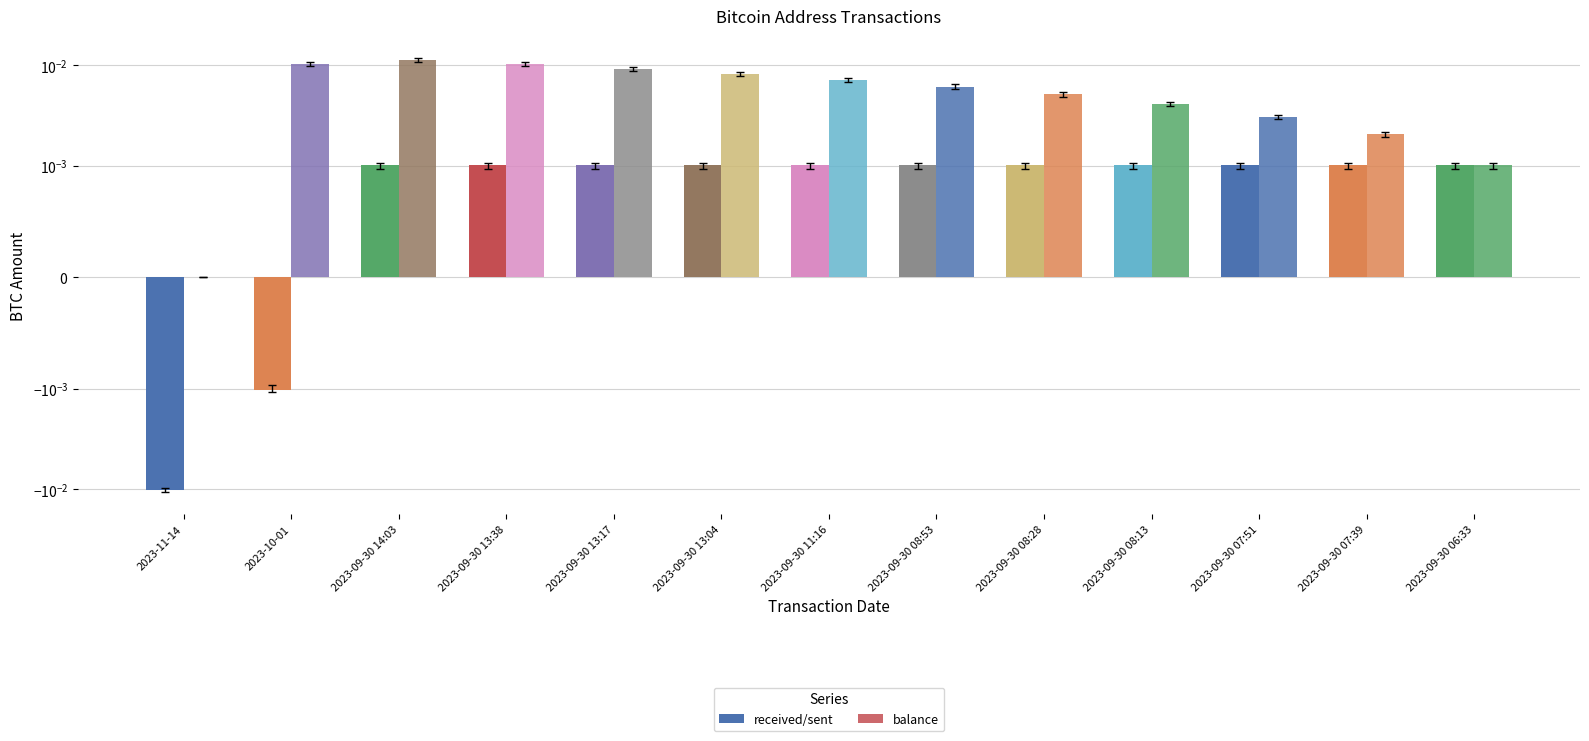

At how many categories does at least one series exceed 0?

12